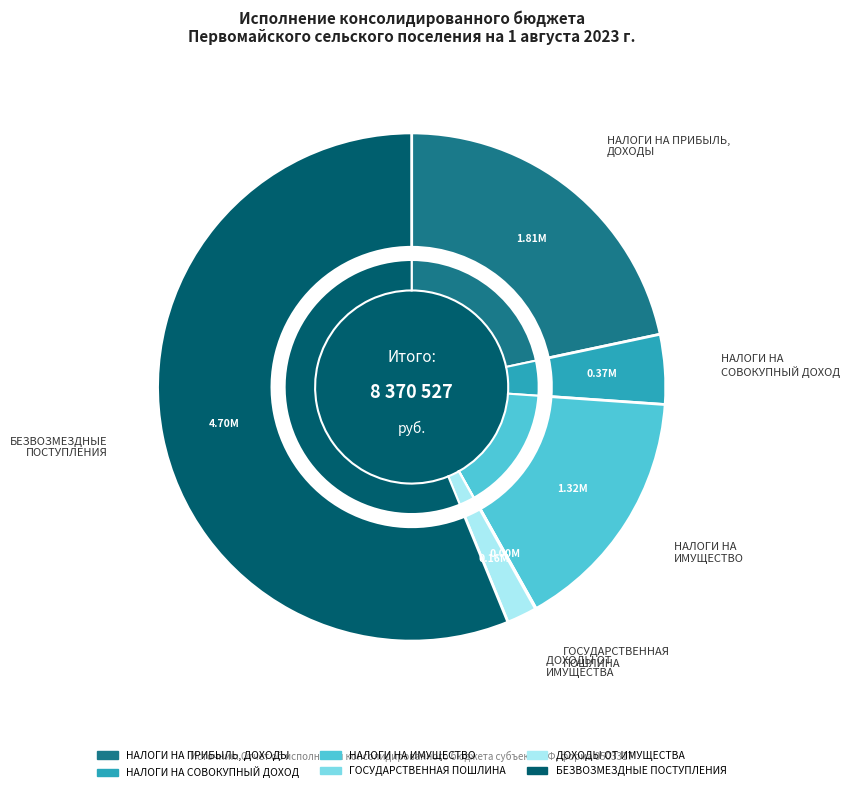

Rank the categories by value from lowest to highest.

ГОСУДАРСТВЕННАЯ
ПОШЛИНА, ДОХОДЫ ОТ
ИМУЩЕСТВА, НАЛОГИ НА
СОВОКУПНЫЙ ДОХОД, НАЛОГИ НА
ИМУЩЕСТВО, НАЛОГИ НА ПРИБЫЛЬ,
ДОХОДЫ, БЕЗВОЗМЕЗДНЫЕ
ПОСТУПЛЕНИЯ